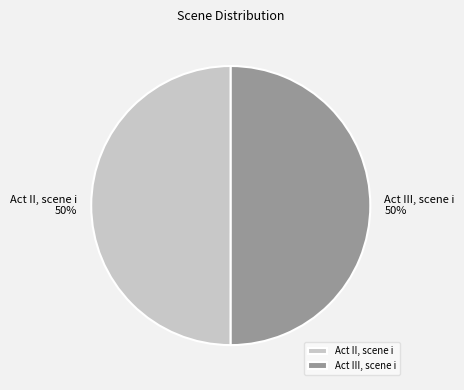

To the nearest percent, what is the combined percentage of Act III, scene i and Act II, scene i?

100%